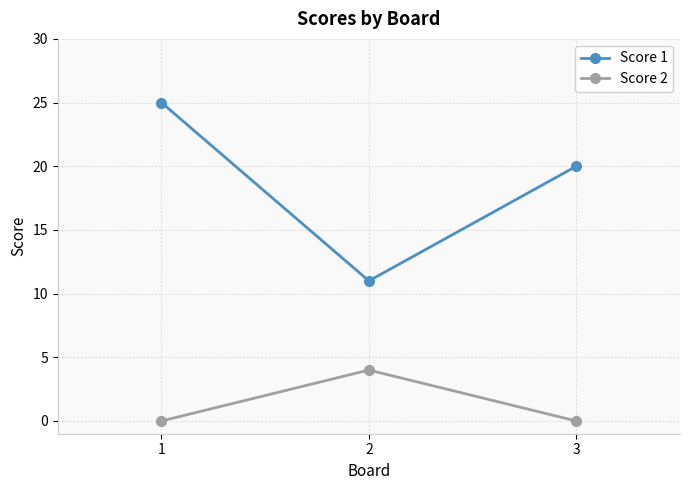

List the series in order of their peak value, lowest first.

Score 2, Score 1